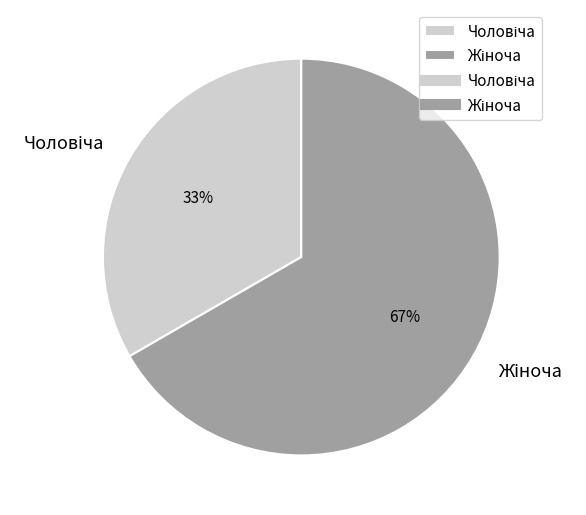

To the nearest percent, what is the average slice percentage?

50%